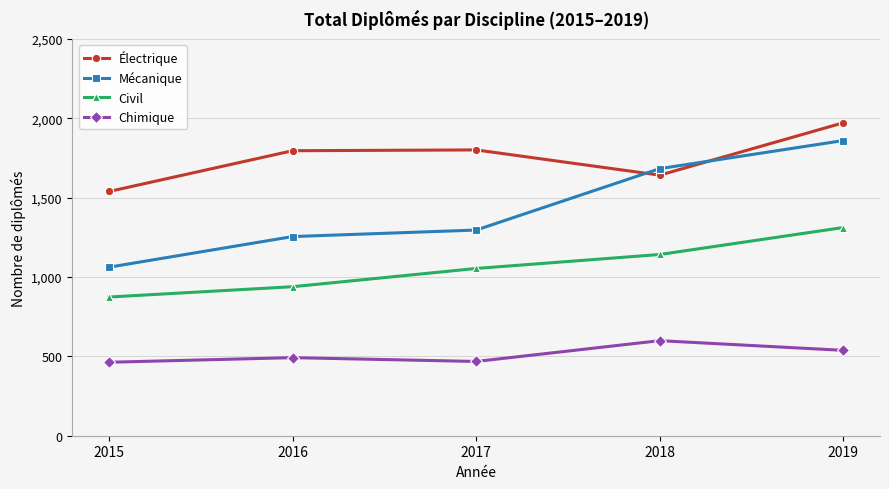

Does the chart display data point markers on the line(s)?

Yes